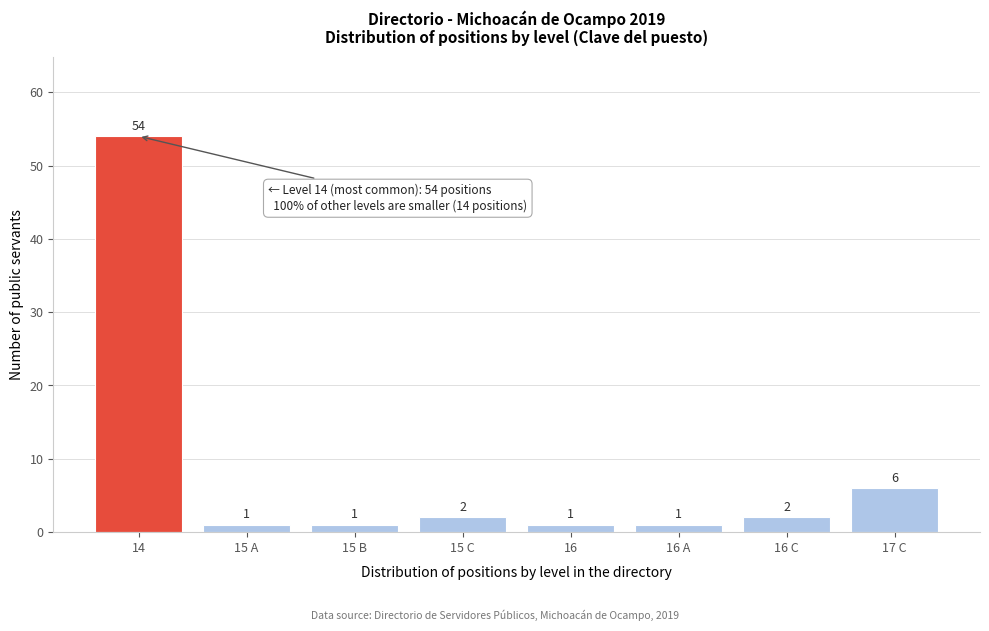

Reading left to right, what are all the values shown in this chart?

14=54	15 A=1	15 B=1	15 C=2	16=1	16 A=1	16 C=2	17 C=6